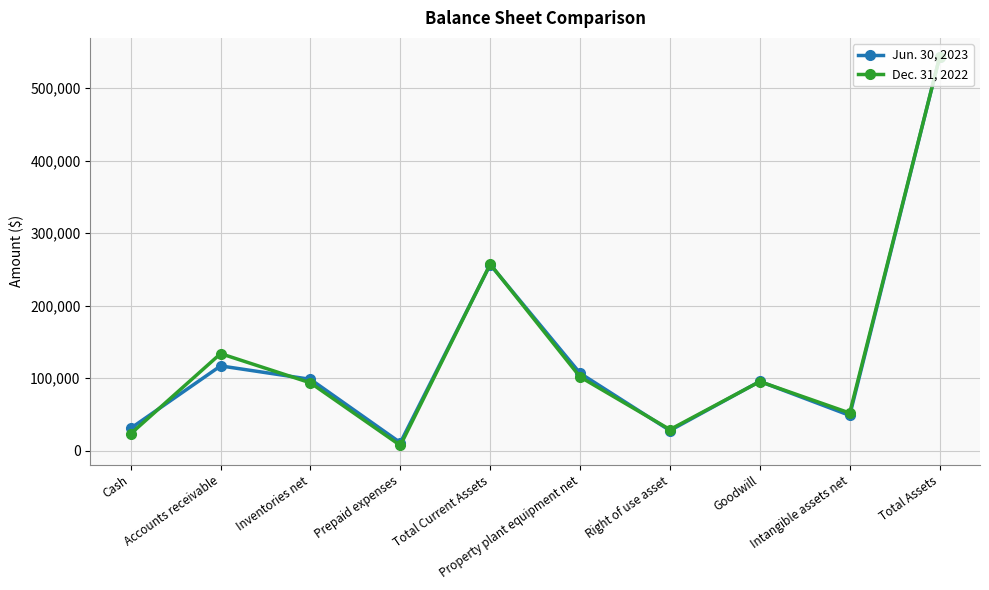

Is the value of Jun. 30, 2023 at Right of use asset greater than the value of Dec. 31, 2022 at Accounts receivable?

No